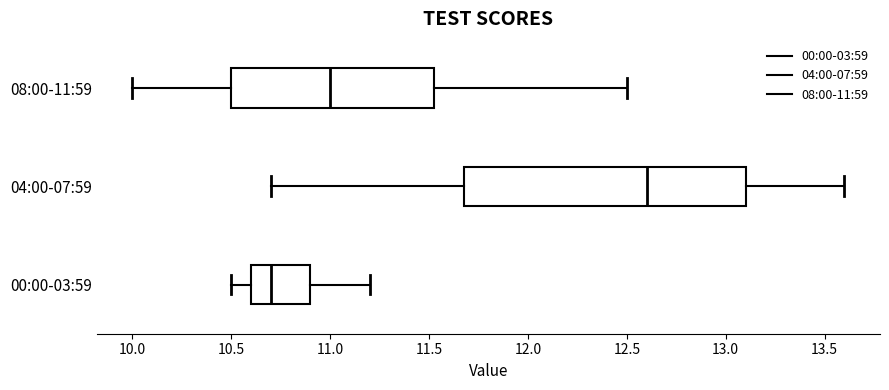

Reading bottom to top, read every box against the x-axis: the position of its median line, the range the box covers, and the ends of its whiskers. The values are not printed on the chart, so give them approximately, as read against the axis.

00:00-03:59: median 10.70, box 10.60 to 10.90, whiskers 10.50 to 11.20
04:00-07:59: median 12.60, box 11.70 to 13.10, whiskers 10.70 to 13.60
08:00-11:59: median 11.00, box 10.50 to 11.55, whiskers 10.00 to 12.50